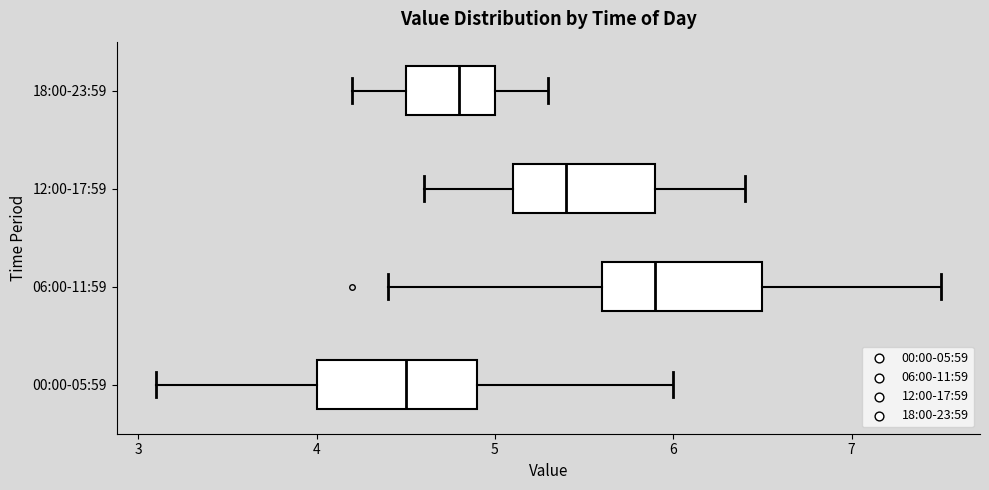

Where is the left edge of the box for 12:00-17:59 on the x-axis? The values are not printed on the chart, so give them approximately, as read against the axis.

5.1